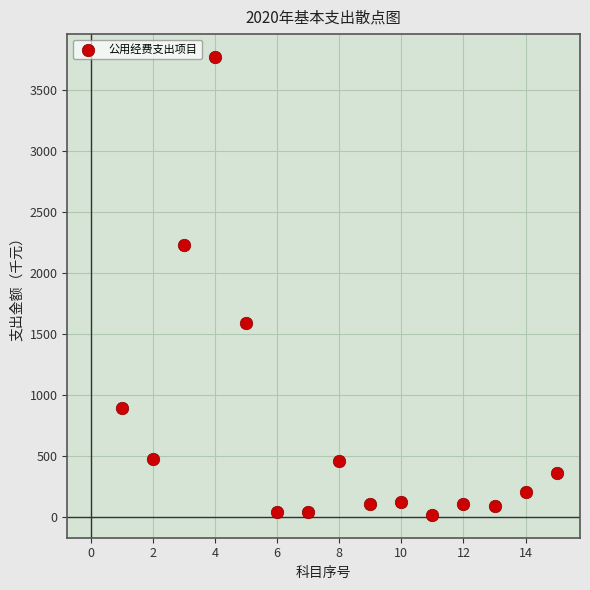

What is the range of Y values (max minus min)?

3760.2